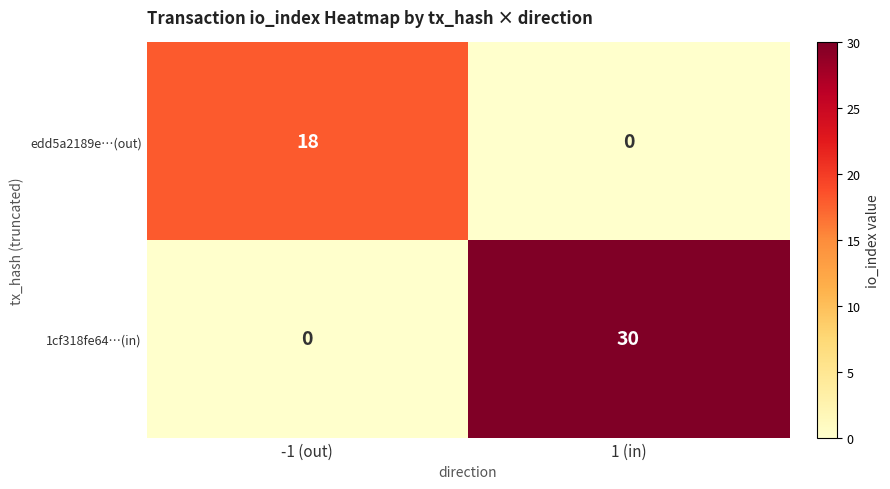

What is the difference between the maximum and minimum values in the 1cf318fe64…(in) series?

30